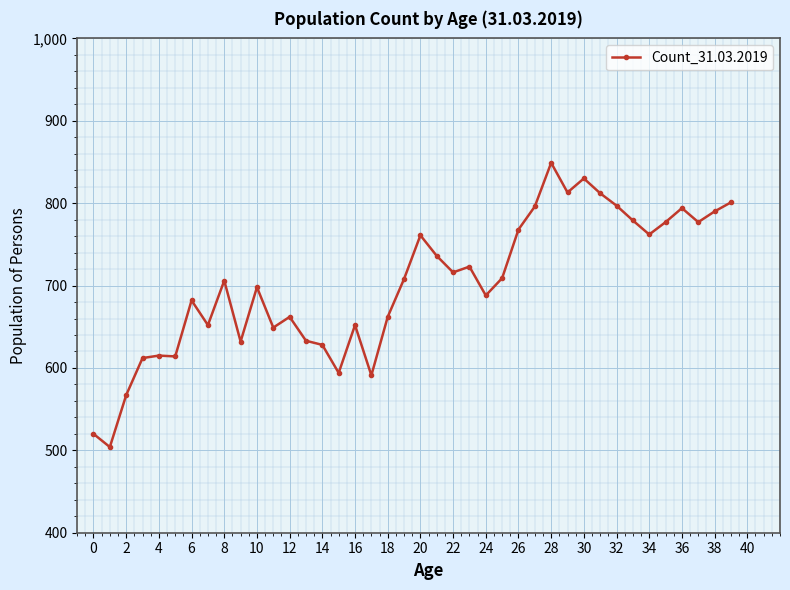

What is the average value?

701